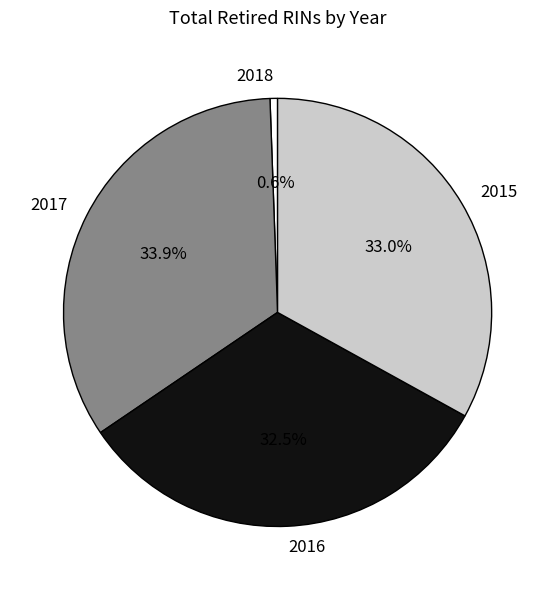

Is there a majority slice in this chart?

No